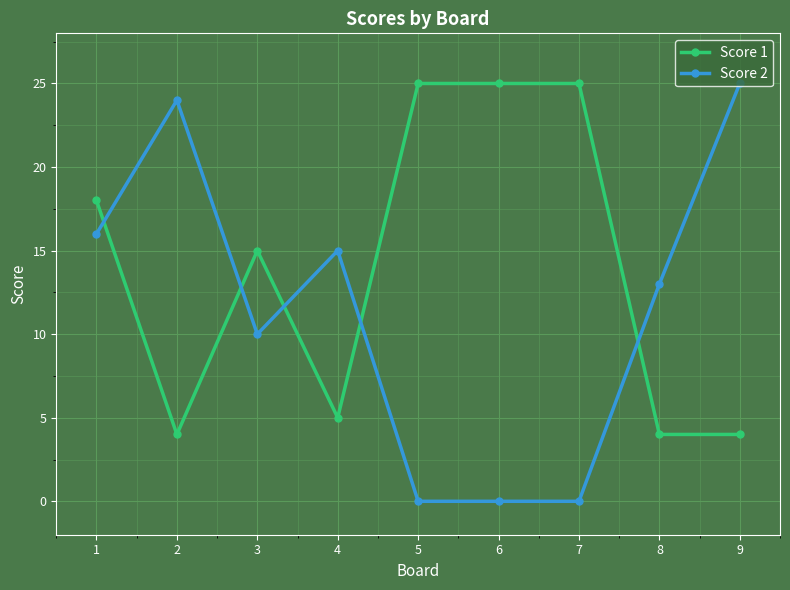

How many categories are shown in the chart?

9